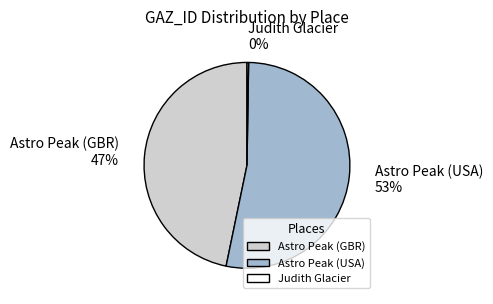

To the nearest percent, what is the difference between the Astro Peak (GBR) and Astro Peak (USA) slice percentages?

6%